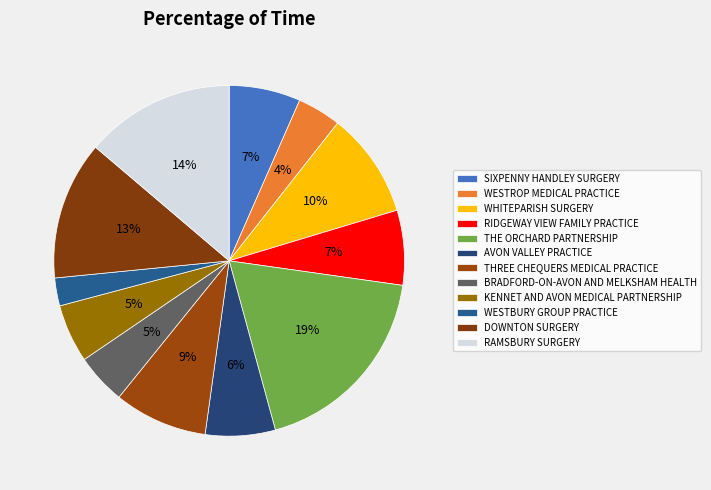

Count the number of slices in the pie.

12